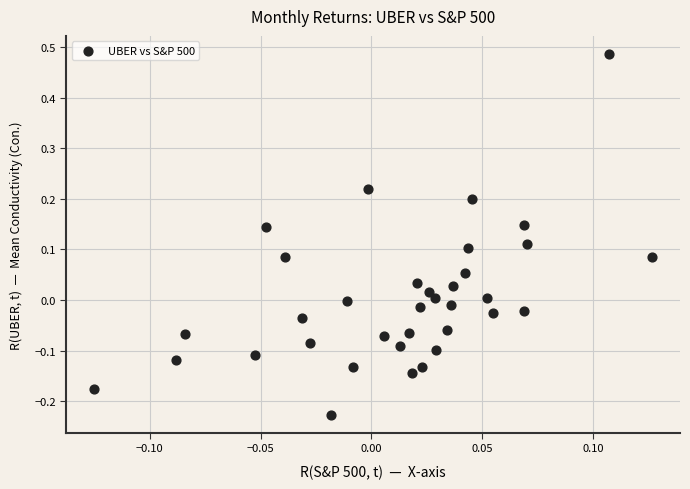

What is the range of Y values (max minus min)?

0.7